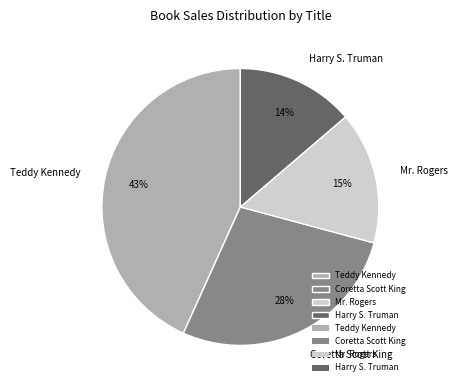

What is the ratio of the value at Mr. Rogers to the value at Harry S. Truman?

1.1